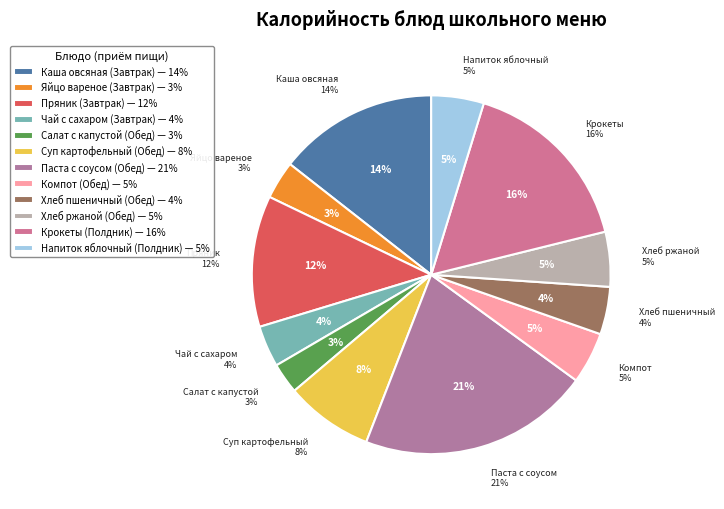

Combined, do Чай с сахаром and Яйцо вареное account for over 50%?

No